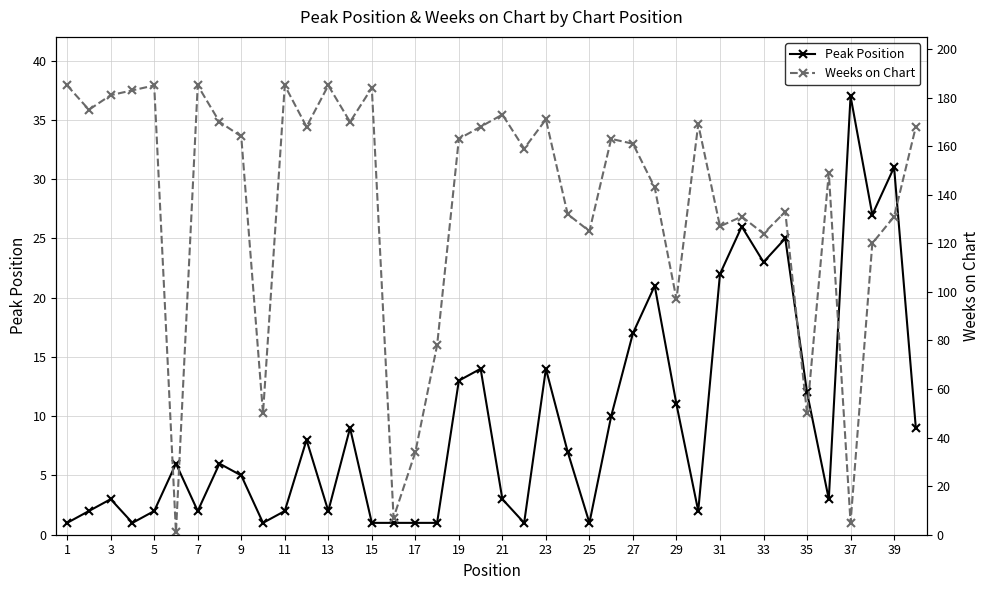

True or false: Peak Position has more than 0 interior local peaks.

True